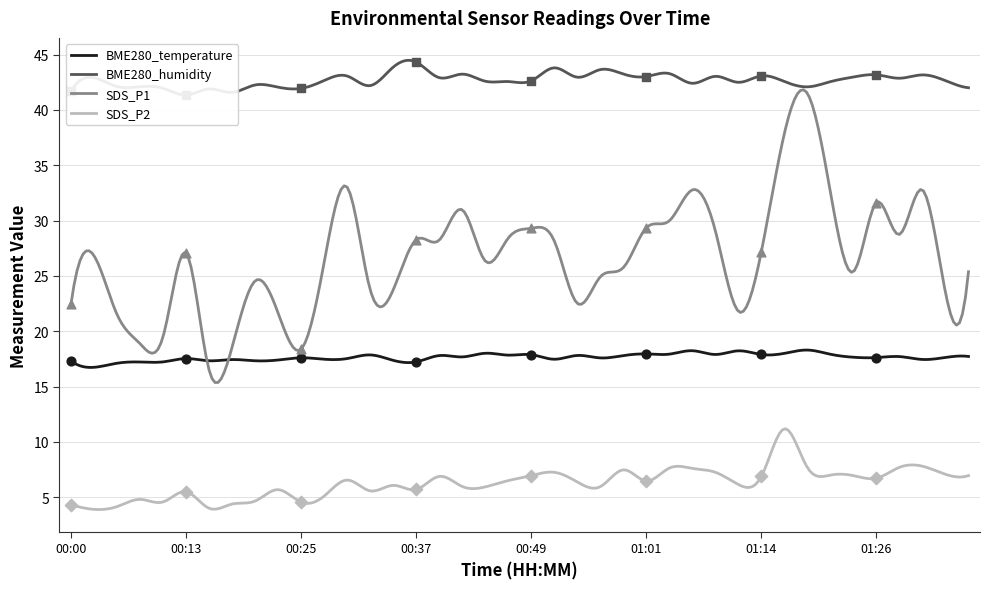

Which series contains the lowest Y value?

SDS_P2